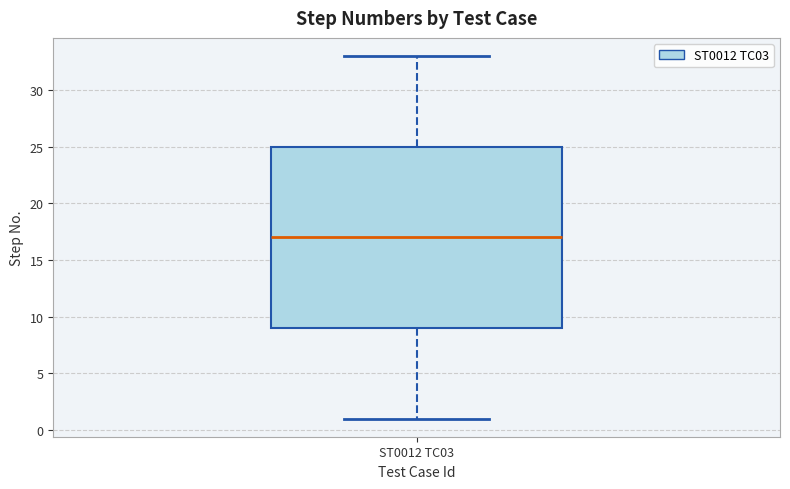

Read this box plot against the y-axis: the position of the median line, the range covered by the box, and the ends of both whiskers. The values are not printed on the chart, so give them approximately, as read against the axis.

median 17, box 9 to 25, whiskers 1 to 33